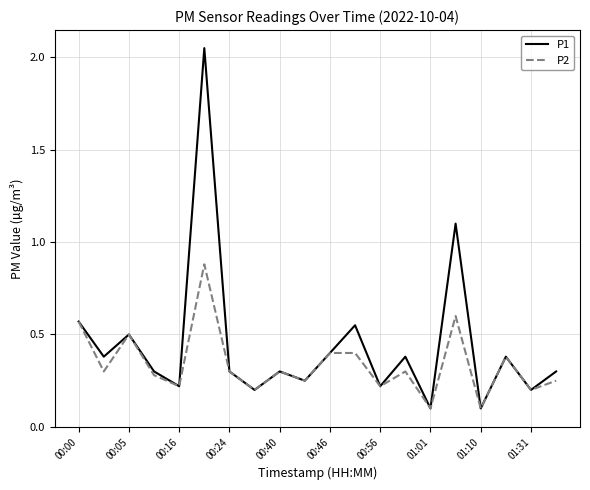

Which series has the largest total across all categories?

P1